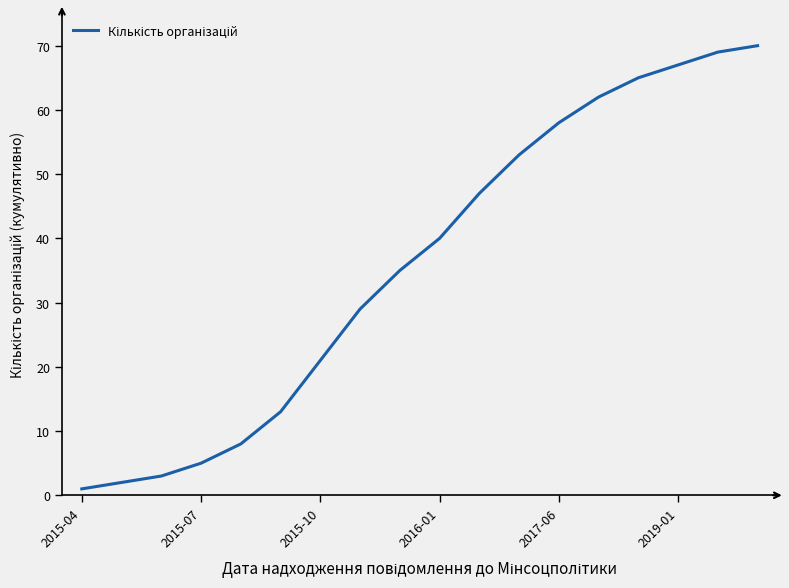

What is the greatest value displayed?

70